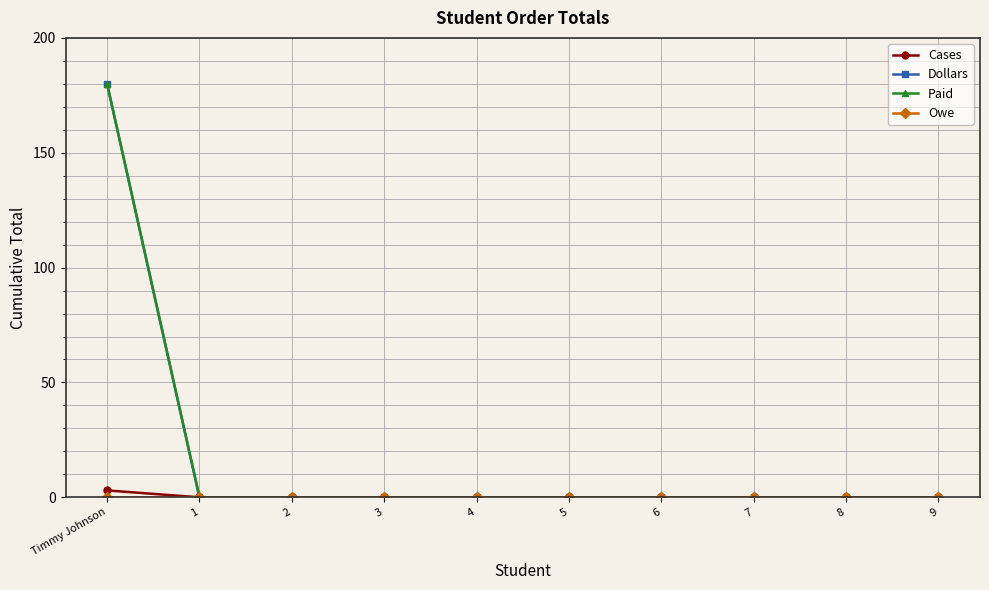

Rank the series at 2 from highest to lowest value.

Cases, Dollars, Paid, Owe